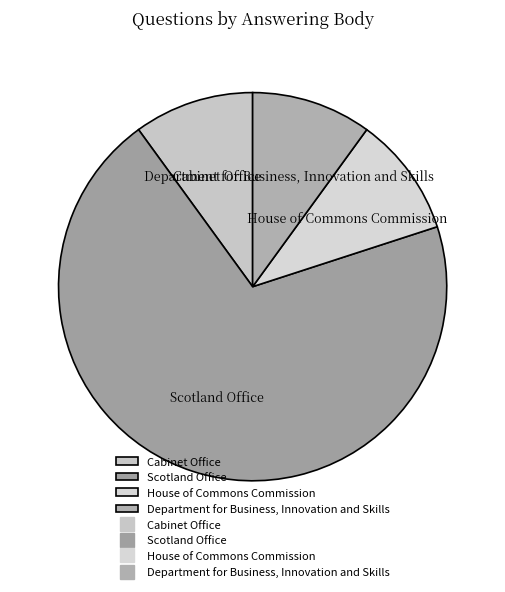

The Department for Business, Innovation and Skills slice represents 17% of the pie. True or false?

False